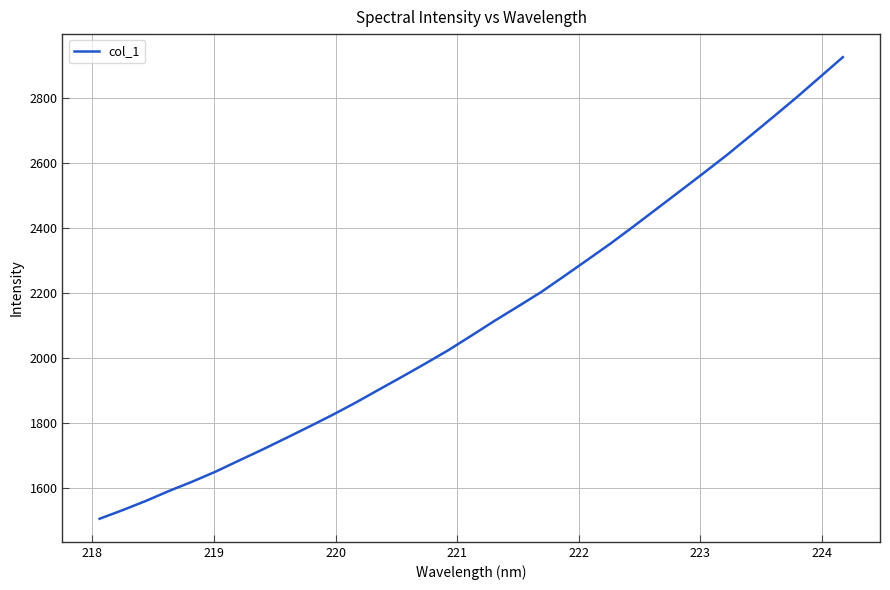

Reading left to right, extract all data points from this chart.

1505.1	1531.8	1560.3	1591.0	1619.7	1650.4	1684.4	1717.9	1752.7	1788.0	1824.0	1861.9	1901.9	1941.7	1982.1	2023.7	2068.7	2114.5	2158.3	2202.7	2252.1	2302.2	2352.6	2405.9	2460.1	2514.4	2569.1	2624.4	2682.9	2741.8	2801.5	2863.5	2925.6